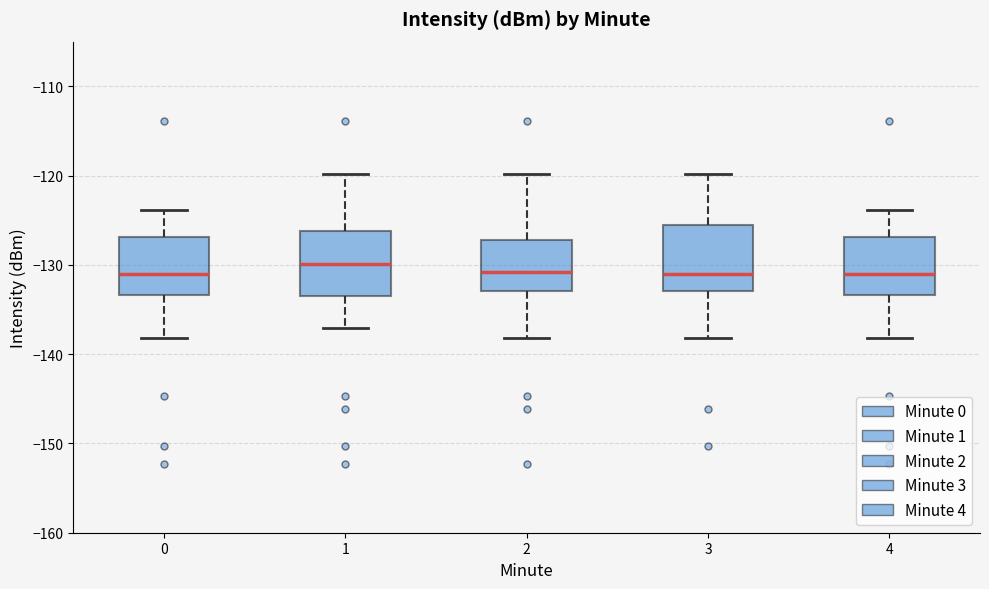

Reading left to right, transcribe this box plot: for each box, give where its median line is, the range the box spans, and where its two whiskers end, as read against the y-axis. The values are not printed on the chart, so give them approximately, as read against the axis.

0: median -131, box -133 to -127, whiskers -138 to -124
1: median -130, box -133 to -126, whiskers -137 to -120
2: median -131, box -133 to -127, whiskers -138 to -120
3: median -131, box -133 to -126, whiskers -138 to -120
4: median -131, box -133 to -127, whiskers -138 to -124